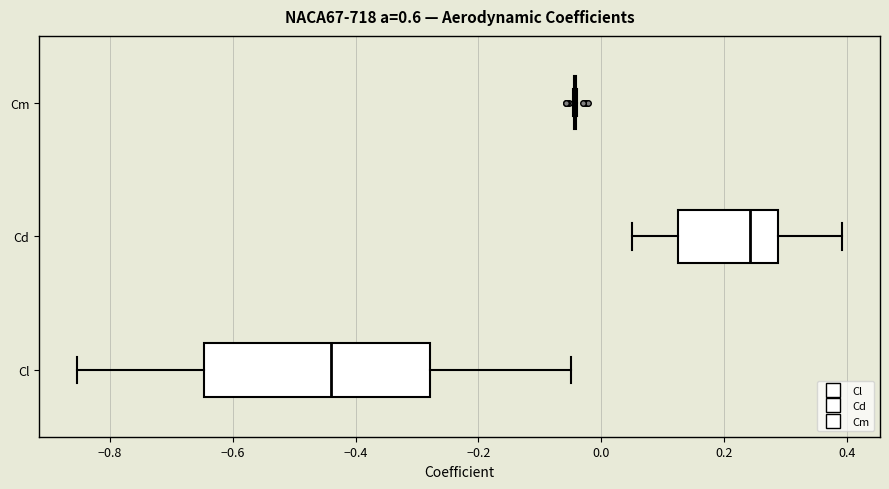

Which box is the widest, from its left edge to its right edge?

Cl